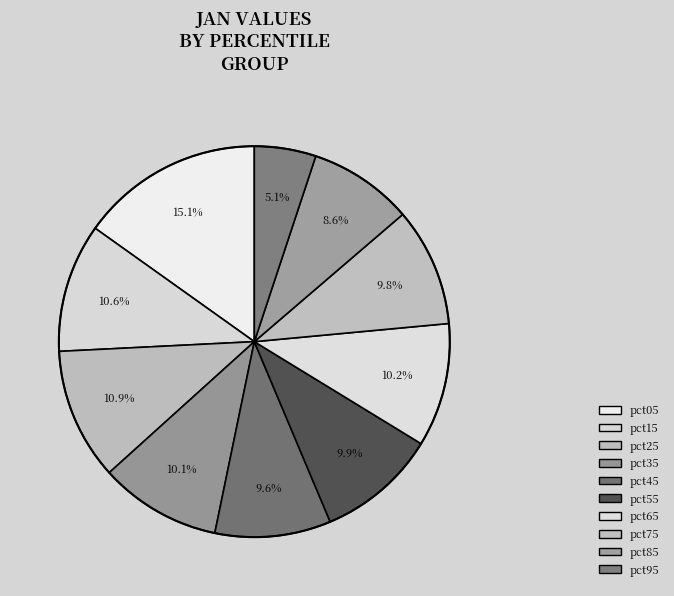

Rank the categories by value from highest to lowest.

pct05, pct25, pct15, pct65, pct35, pct55, pct75, pct45, pct85, pct95